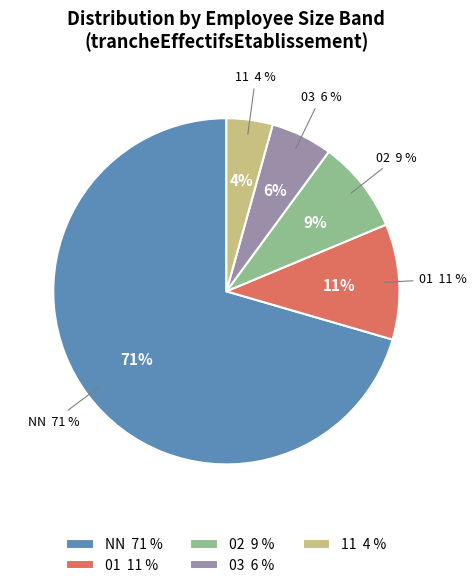

To the nearest percent, what percentage of the pie is 11?

4%